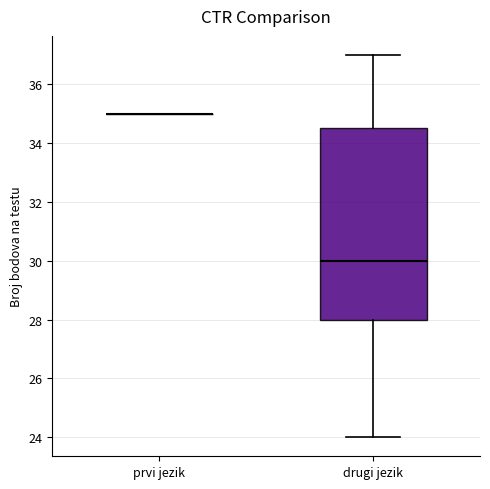

Reading left to right, transcribe this box plot: for each box, give where its median line is, the range the box spans, and where its two whiskers end, as read against the y-axis. The values are not printed on the chart, so give them approximately, as read against the axis.

prvi jezik: box collapsed to a line at 35.0, whiskers 35.0 to 35.0
drugi jezik: median 30.0, box 28.0 to 34.6, whiskers 24.0 to 37.0